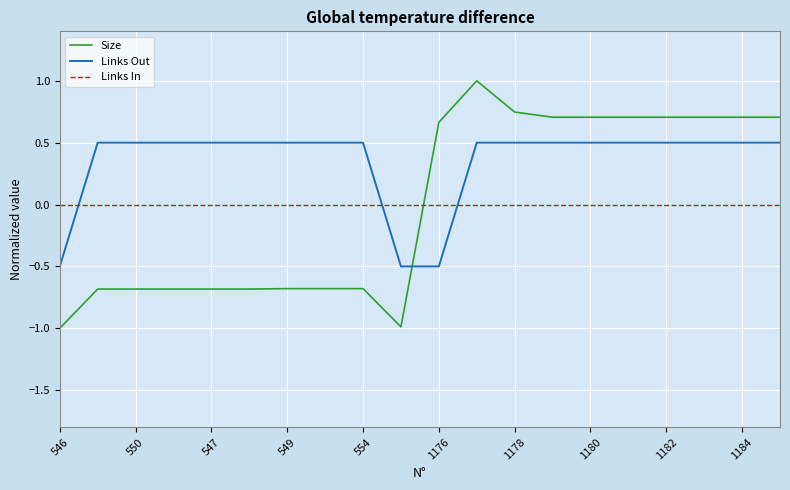

What are all the series names shown in the legend?

Size, Links Out, Links In